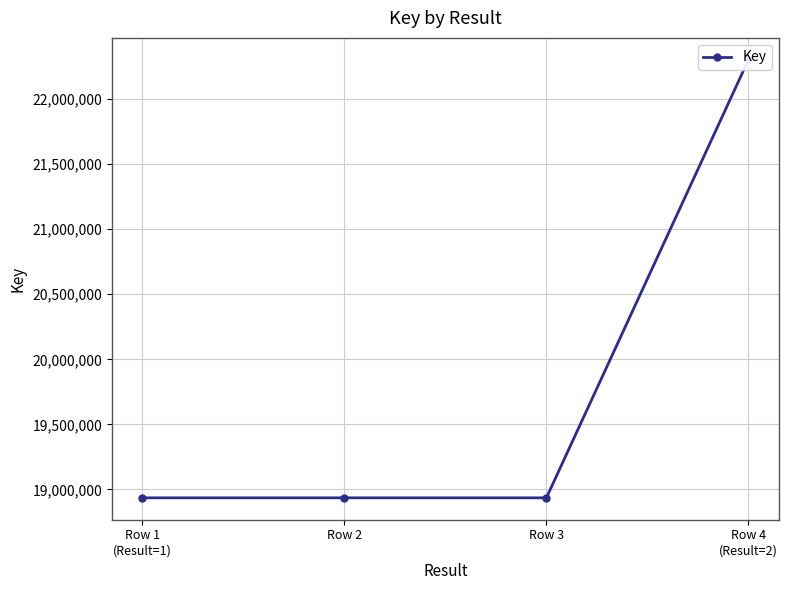

What is the average value?

19777161